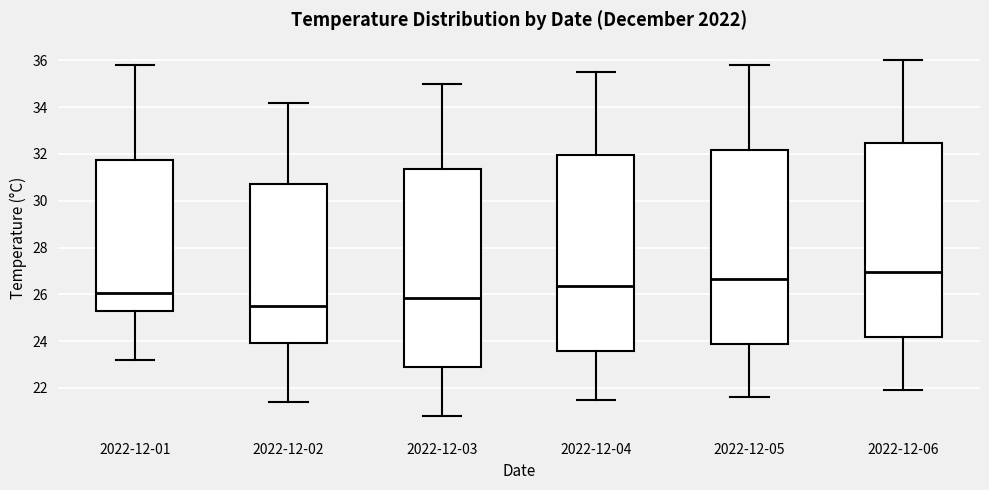

Reading left to right, read every box against the y-axis: the position of its median line, the range the box covers, and the ends of its whiskers. The values are not printed on the chart, so give them approximately, as read against the axis.

2022-12-01: median 26.0, box 25.2 to 31.8, whiskers 23.2 to 35.8
2022-12-02: median 25.6, box 24.0 to 30.8, whiskers 21.4 to 34.2
2022-12-03: median 25.8, box 22.8 to 31.4, whiskers 20.8 to 35.0
2022-12-04: median 26.4, box 23.6 to 32.0, whiskers 21.6 to 35.6
2022-12-05: median 26.6, box 23.8 to 32.2, whiskers 21.6 to 35.8
2022-12-06: median 27.0, box 24.2 to 32.4, whiskers 22.0 to 36.0